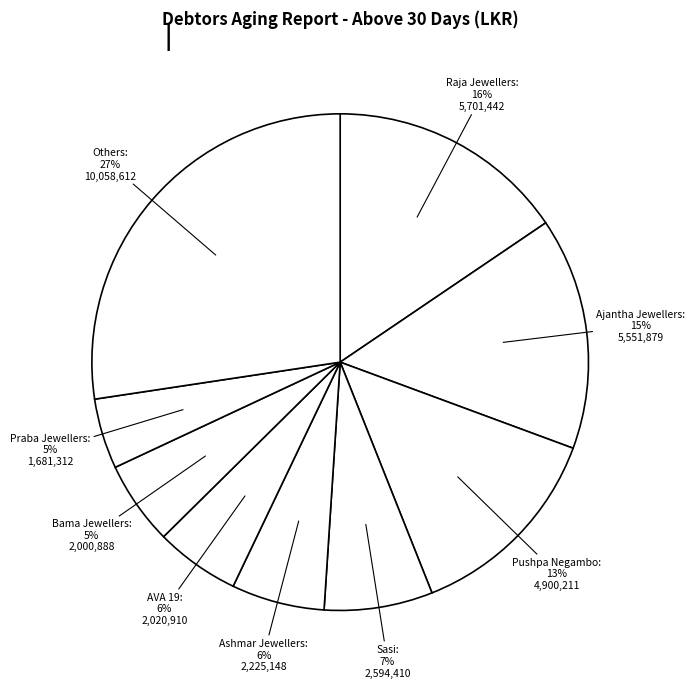

How many slices are in this pie chart?

9